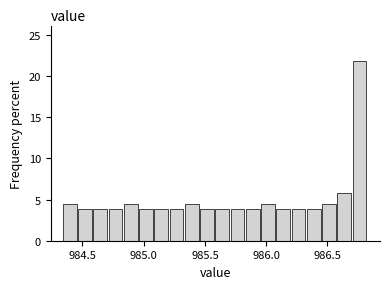

Around what value on the x-axis is the tallest bar? Give the approximate position of its centre, as read against the axis.

986.75